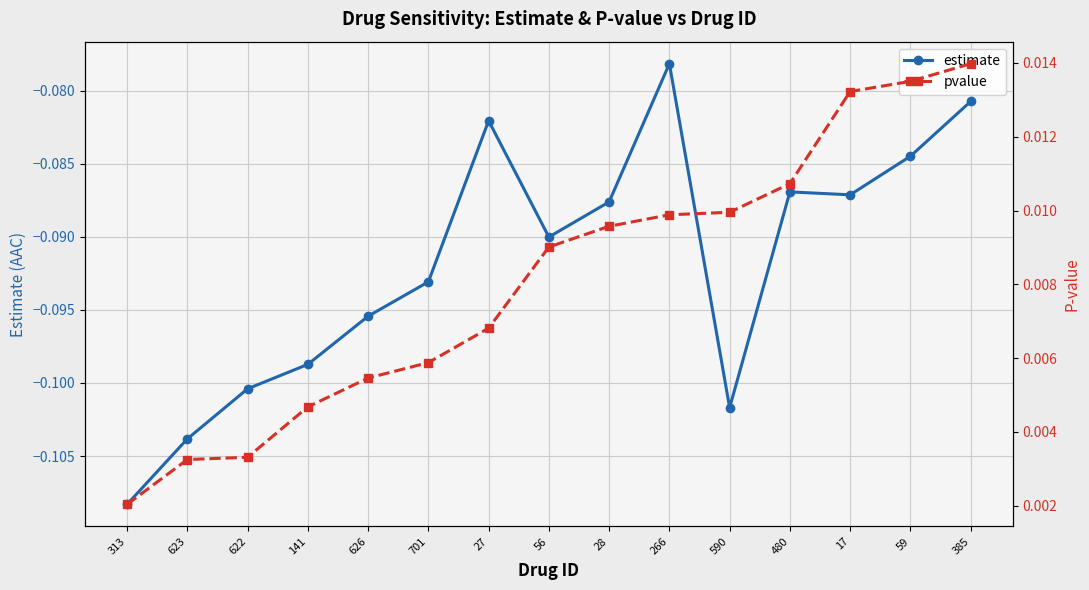

How many lines are shown in the chart?

2